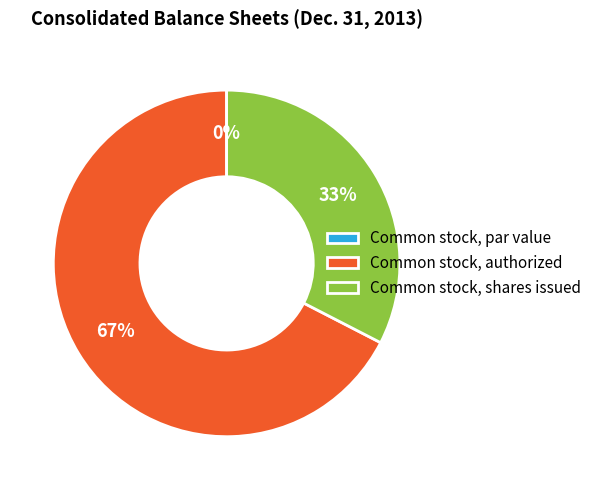

What percentage is the Common stock, shares issued slice, to the nearest percent?

33%